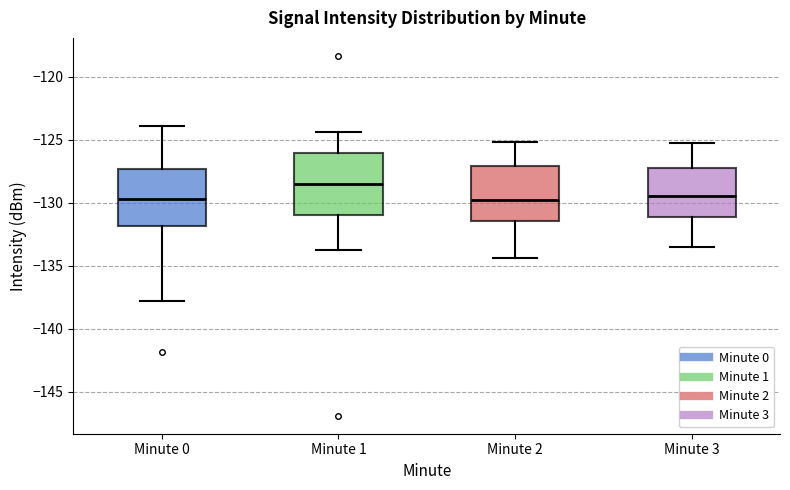

Where does the median line of the box for Minute 1 sit on the y-axis? The values are not printed on the chart, so give them approximately, as read against the axis.

-128.5